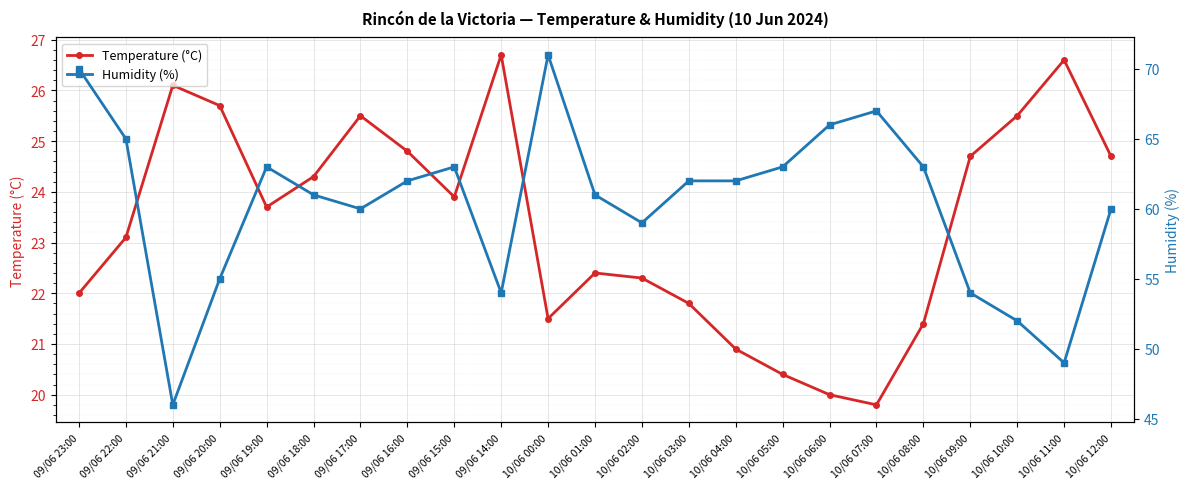

What is the difference between the highest and lowest values at 09/06 22:00?

41.9